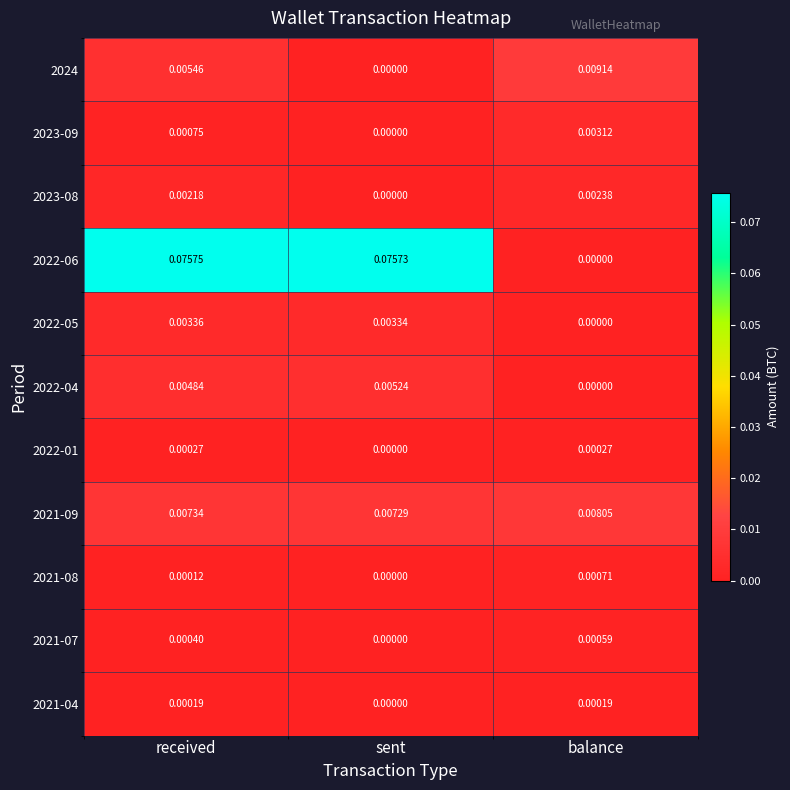

Where is 2021-07 nearest to the value 0?

sent